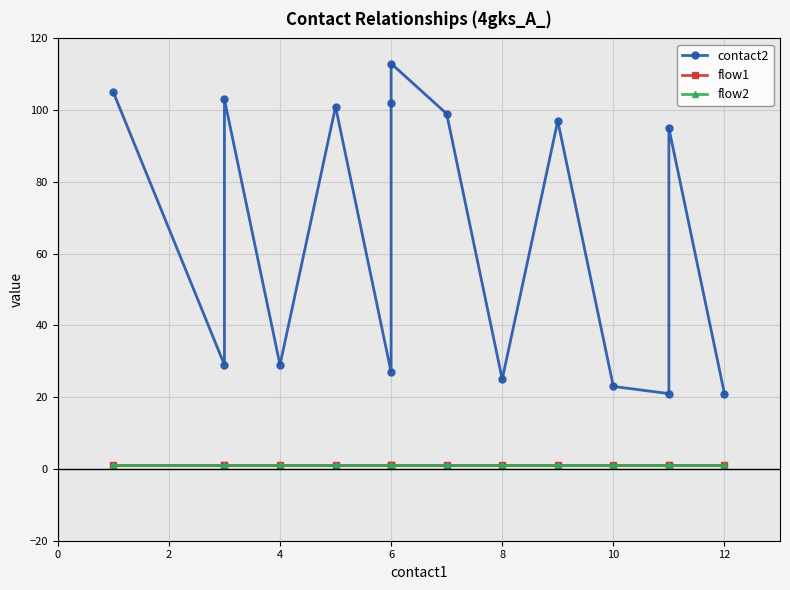

Which series has the largest total across all categories?

contact2